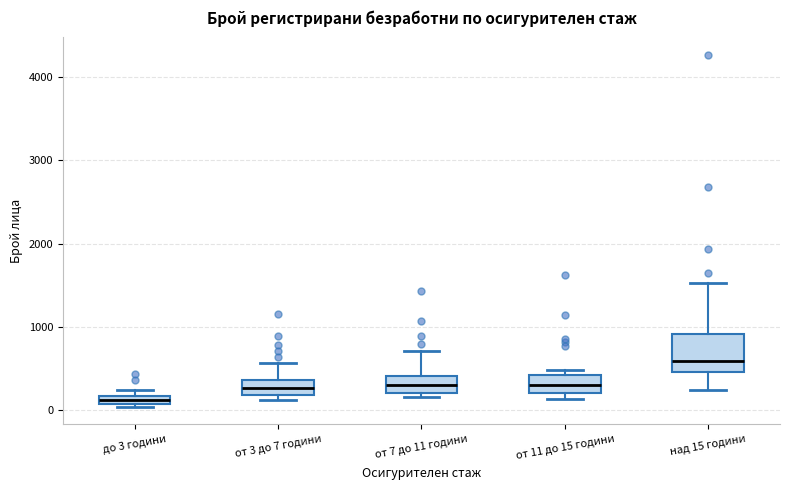

Which box is the tallest, from its lower edge to its upper edge?

над 15 години